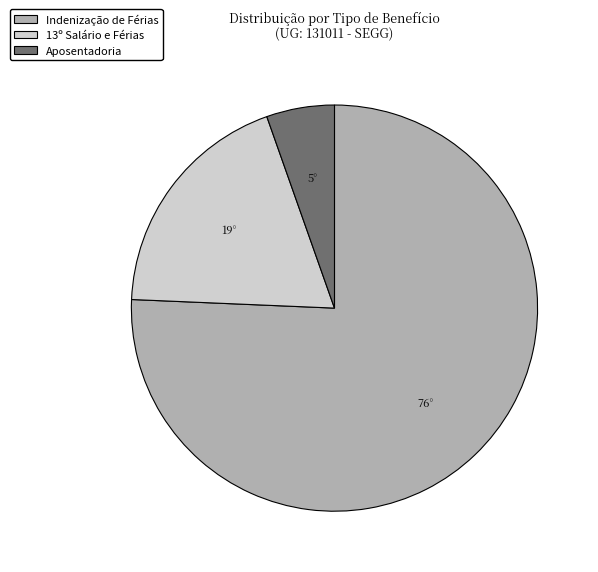

How many slices are in this pie chart?

3